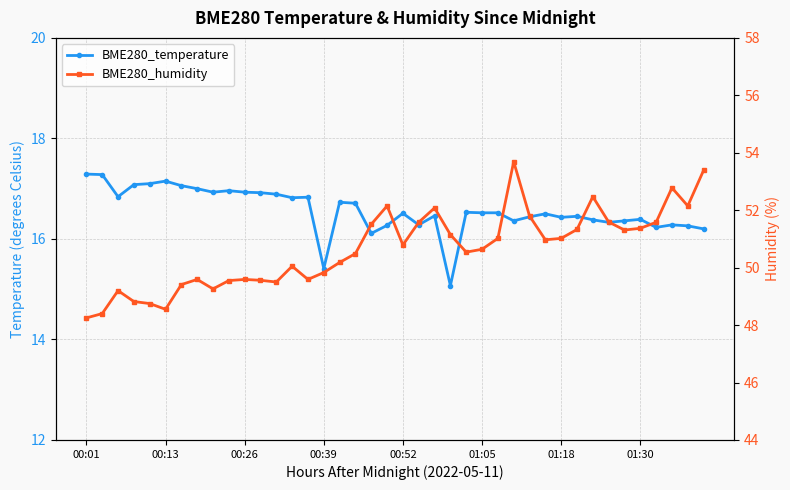

Which series has the largest range (max minus min)?

BME280_humidity